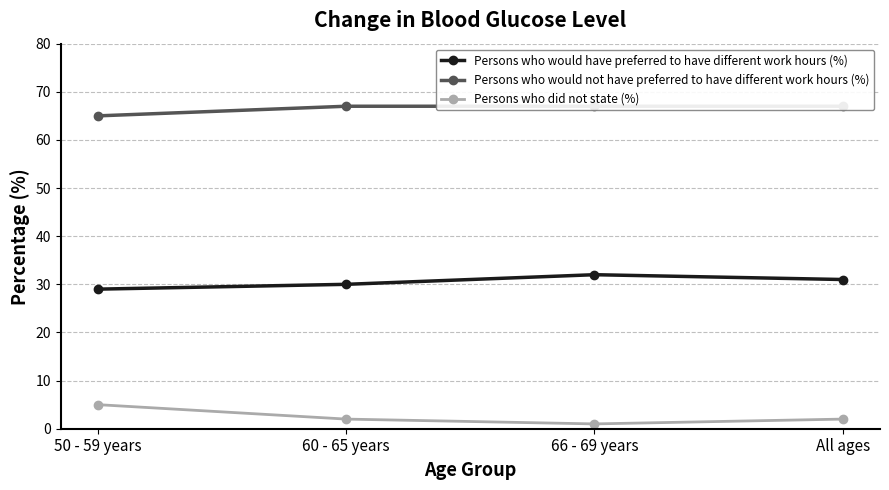

Where is Persons who did not state (%) nearest to the value 3?

60 - 65 years